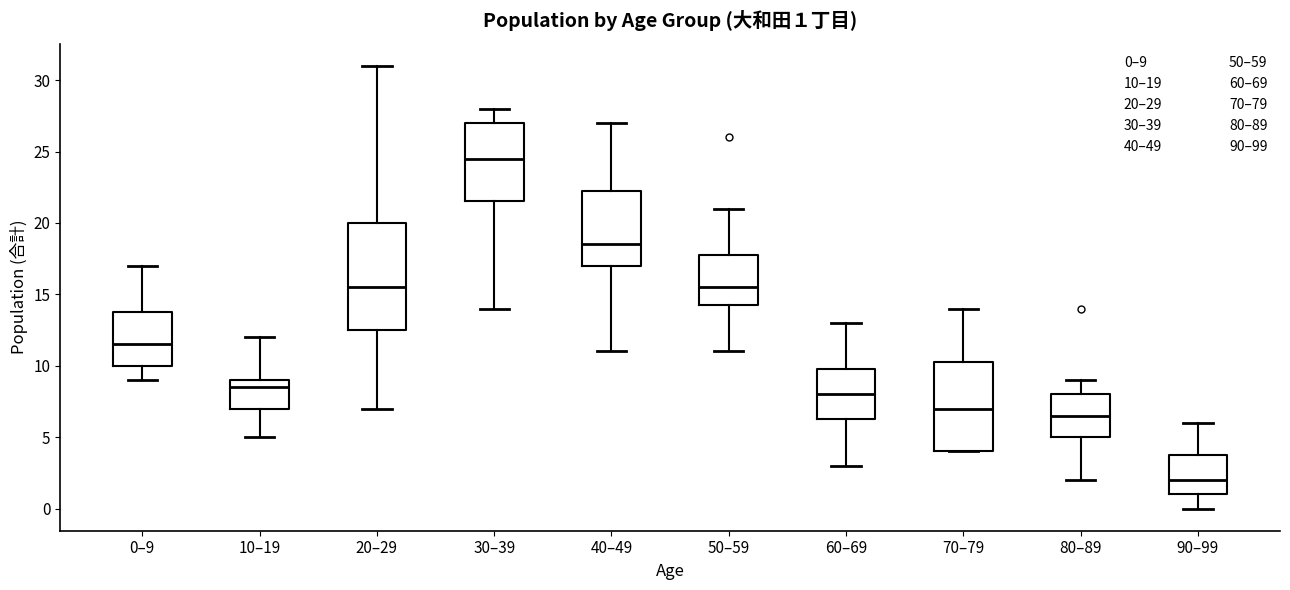

Which box's median line is the highest?

30–39